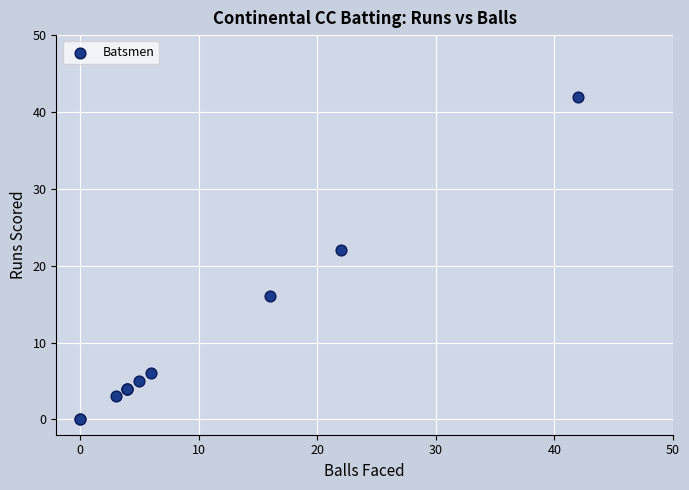

What Y value in the scatter plot is closest to 21?

22